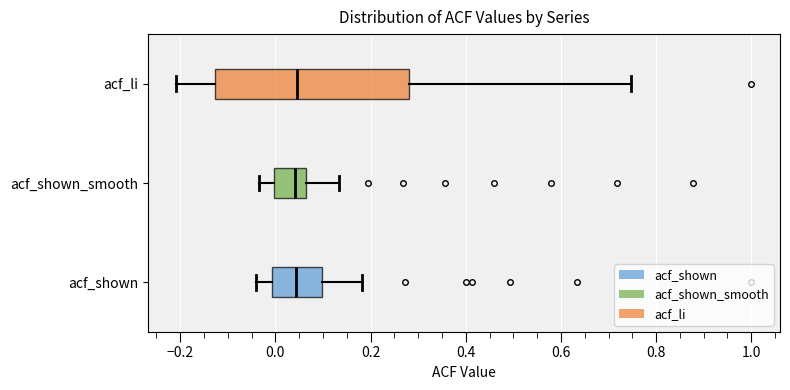

Reading bottom to top, transcribe this box plot: for each box, give where its median line is, the range the box spans, and where its two whiskers end, as read against the x-axis. The values are not printed on the chart, so give them approximately, as read against the axis.

acf_shown: median 0.04, box 0.00 to 0.10, whiskers -0.04 to 0.18
acf_shown_smooth: median 0.04, box 0.00 to 0.06, whiskers -0.04 to 0.14
acf_li: median 0.04, box -0.12 to 0.28, whiskers -0.20 to 0.74